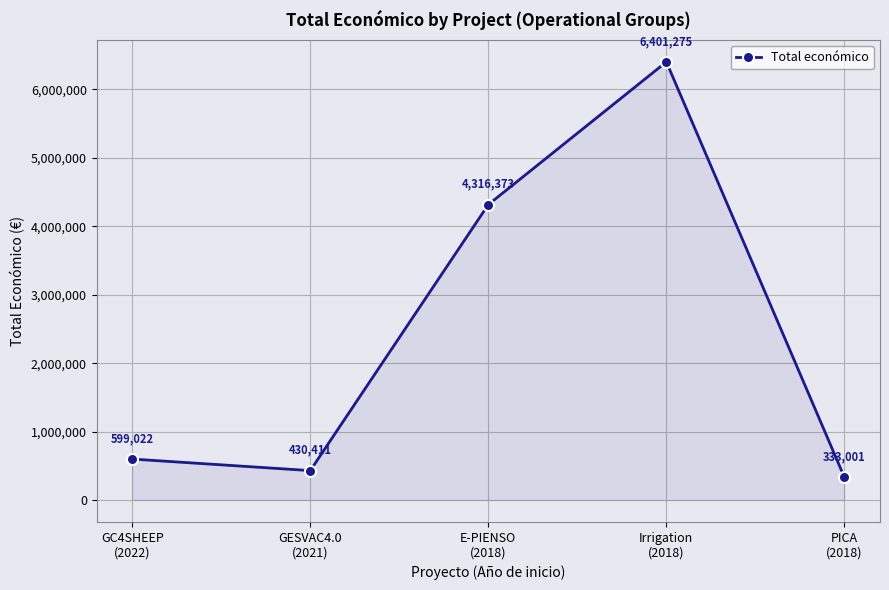

What is the change in value from Irrigation
(2018) to PICA
(2018)?

-6068274